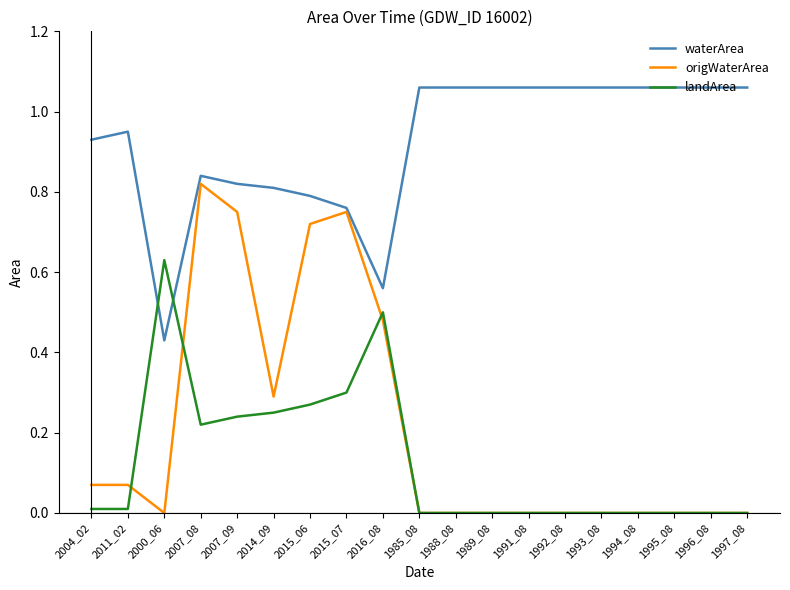

Where is waterArea nearest to the value 0?

2000_06